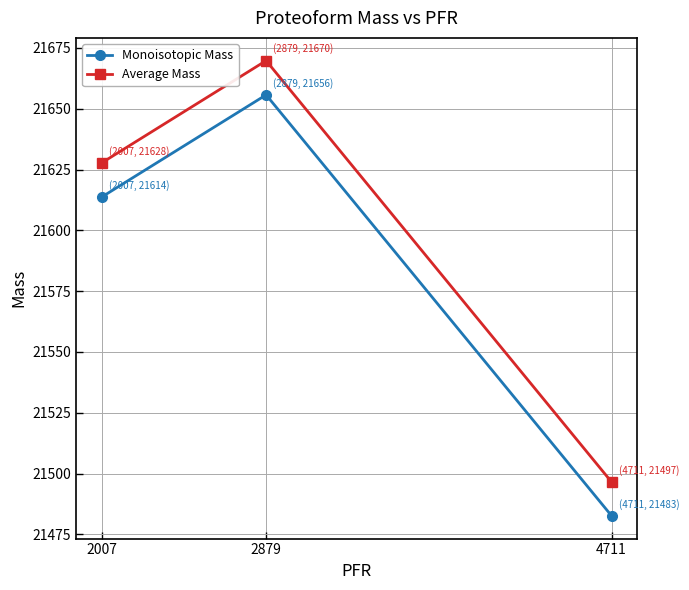

Is the value of Average Mass at 2879 greater than the value of Monoisotopic Mass at 2007?

Yes